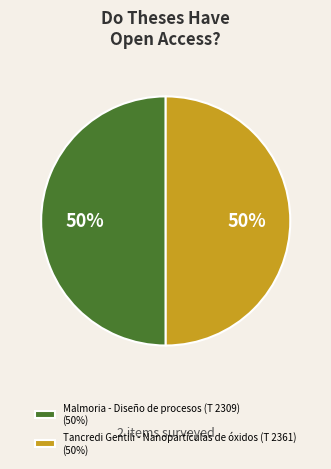

Approximately how many times larger is the value at Tancredi Gentili - Nanopartículas de óxidos (T 2361) (50%) compared to Malmoria - Diseño de procesos (T 2309) (50%)?

1.0